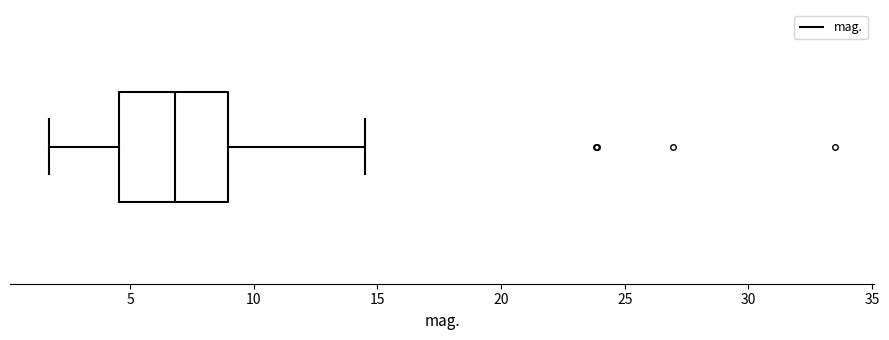

Transcribe this box plot: give where the median line is, the range the box spans, and where the two whiskers end, as read against the x-axis. The values are not printed on the chart, so give them approximately, as read against the axis.

median 7.0, box 4.5 to 9.0, whiskers 1.5 to 14.5